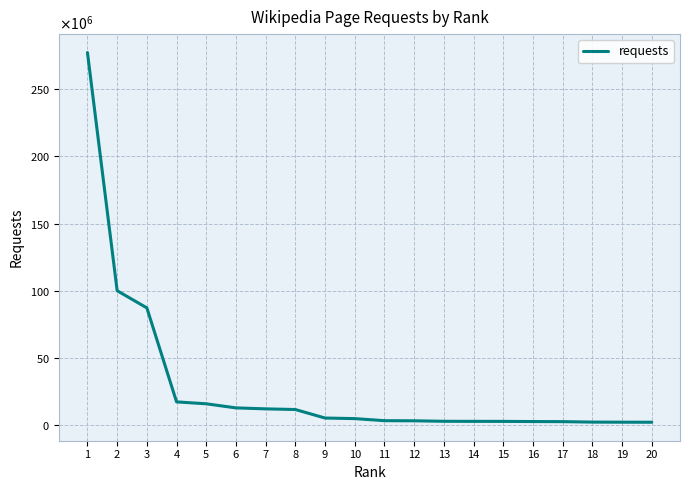

What is the maximum value shown in the chart?

277103120